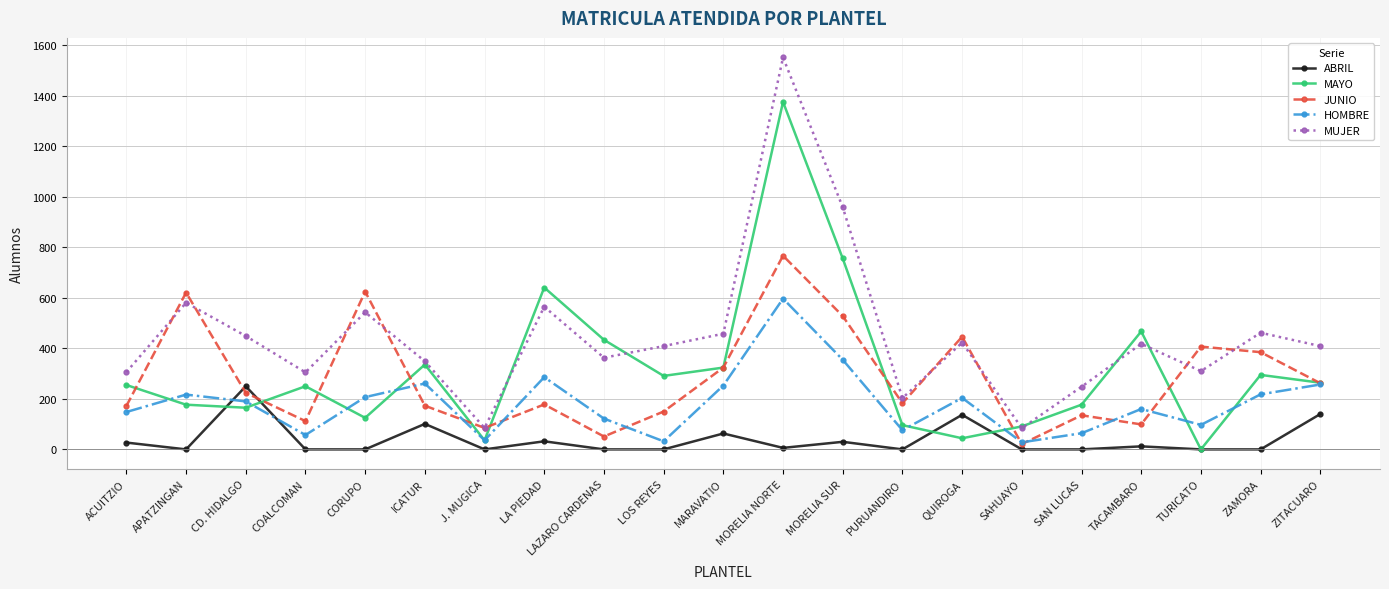

At how many categories does at least one series exceed 1465?

1